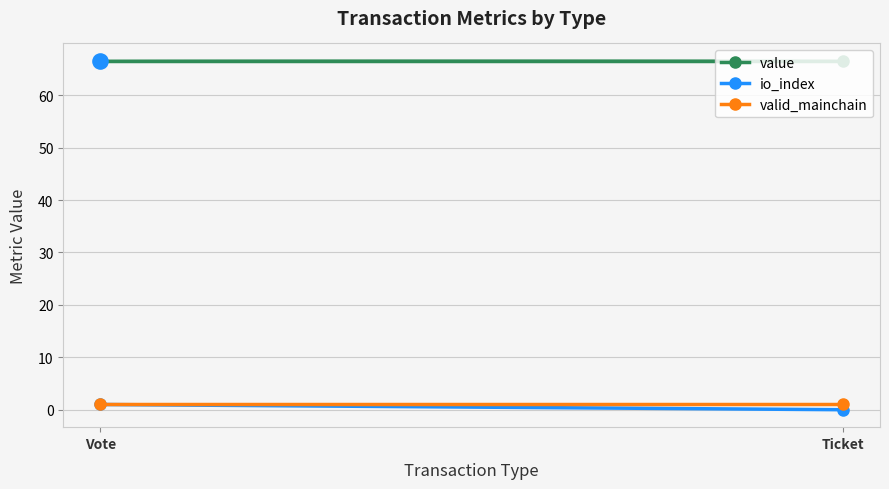

At which category is the sum across all series the highest?

Vote